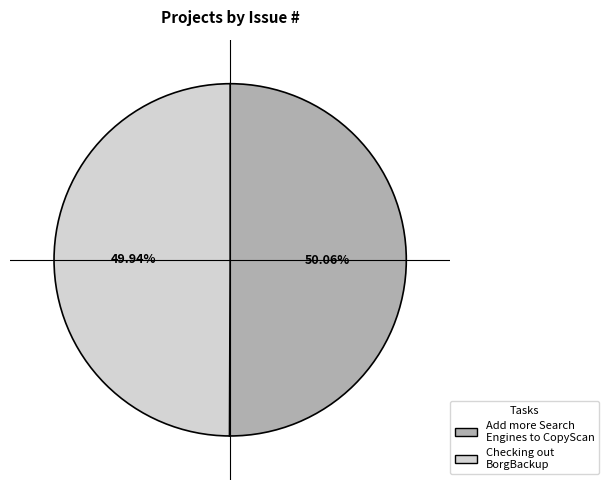

The Checking out BorgBackup slice represents 36% of the pie. True or false?

False